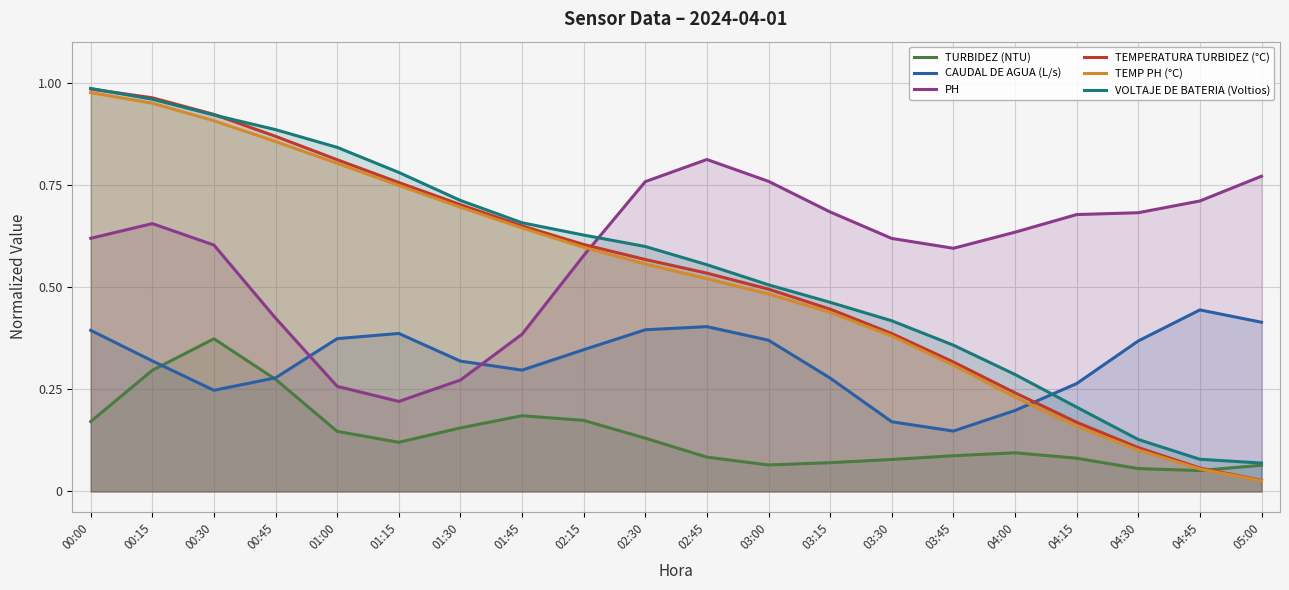

The value of PH at 04:30 is 0.7. True or false?

True